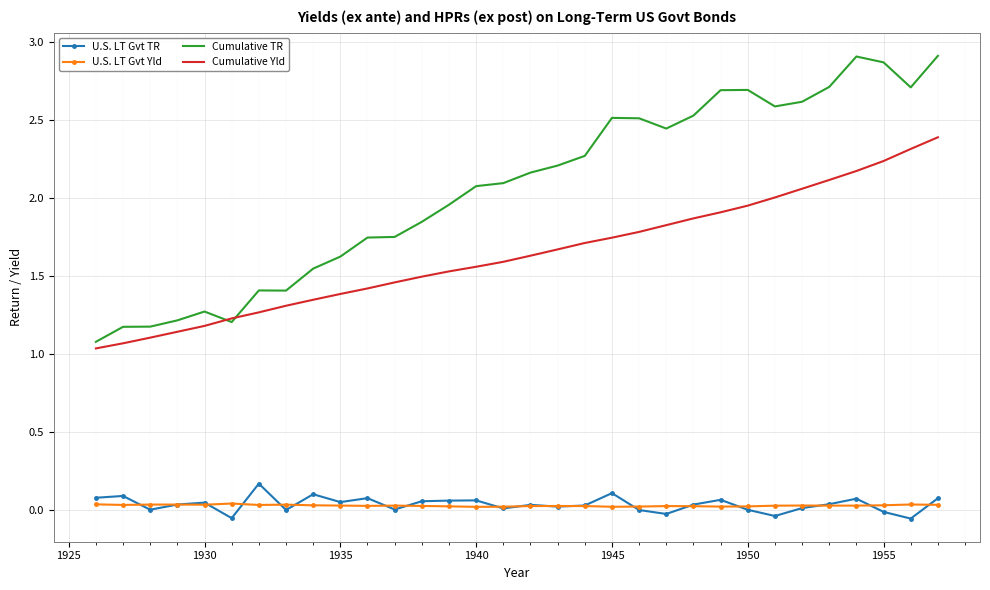

Which series has the largest range (max minus min)?

Cumulative TR